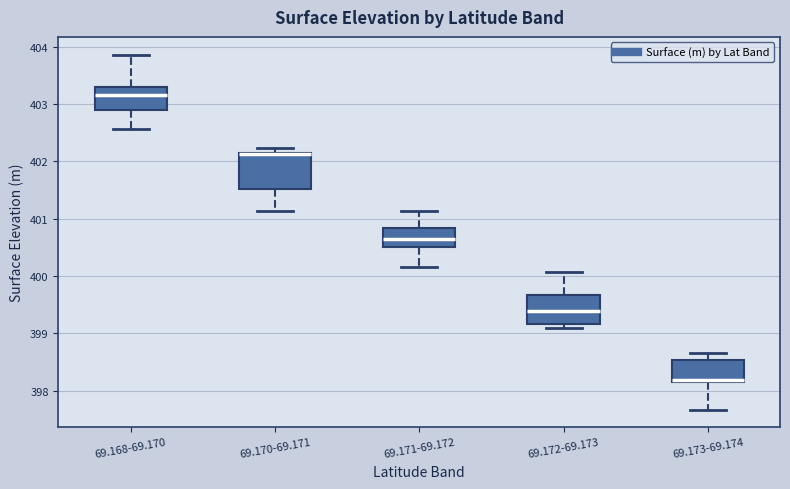

Where is the lower edge of the box for 69.172-69.173 on the y-axis? The values are not printed on the chart, so give them approximately, as read against the axis.

399.2